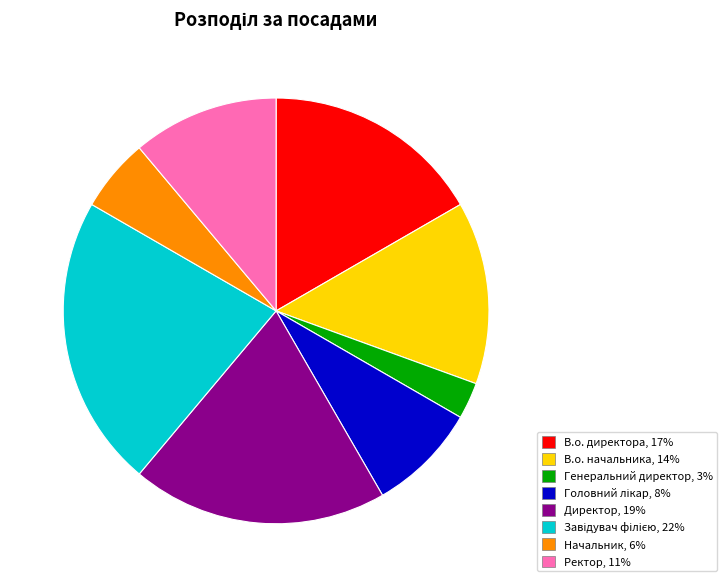

Approximately how many times larger is the value at Начальник compared to Генеральний директор?

2.0